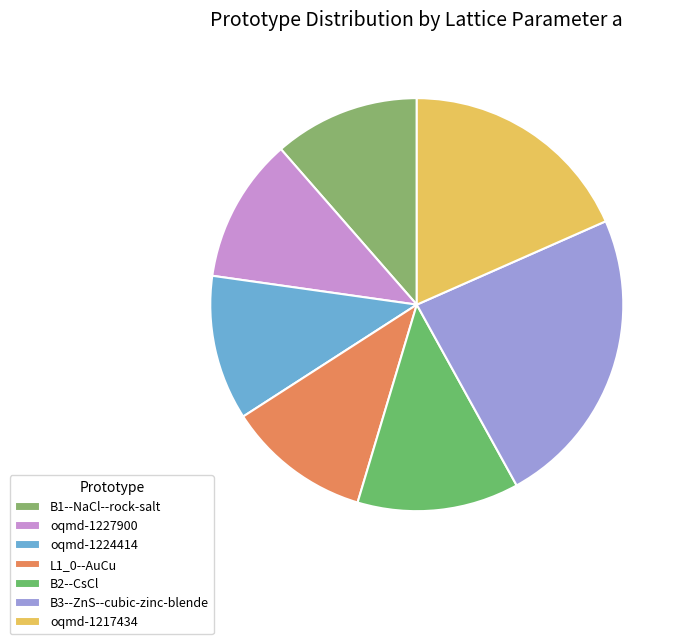

What is the smallest slice in the pie chart?

L1_0--AuCu